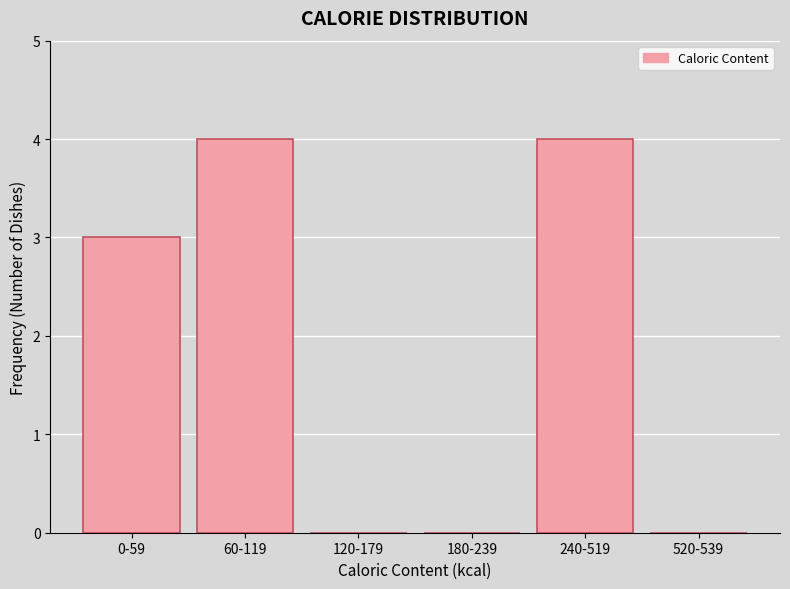

Reading left to right, extract all data points from this chart.

0-59=3	60-119=4	120-179=0	180-239=0	240-519=4	520-539=0